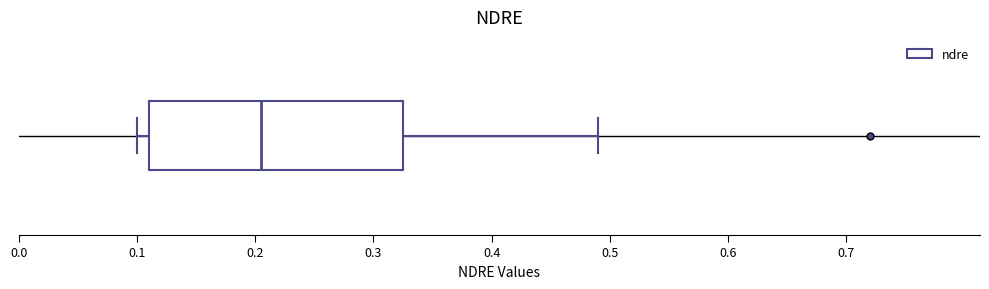

Transcribe this box plot: give where the median line is, the range the box spans, and where the two whiskers end, as read against the x-axis. The values are not printed on the chart, so give them approximately, as read against the axis.

median 0.21, box 0.11 to 0.33, whiskers 0.10 to 0.49